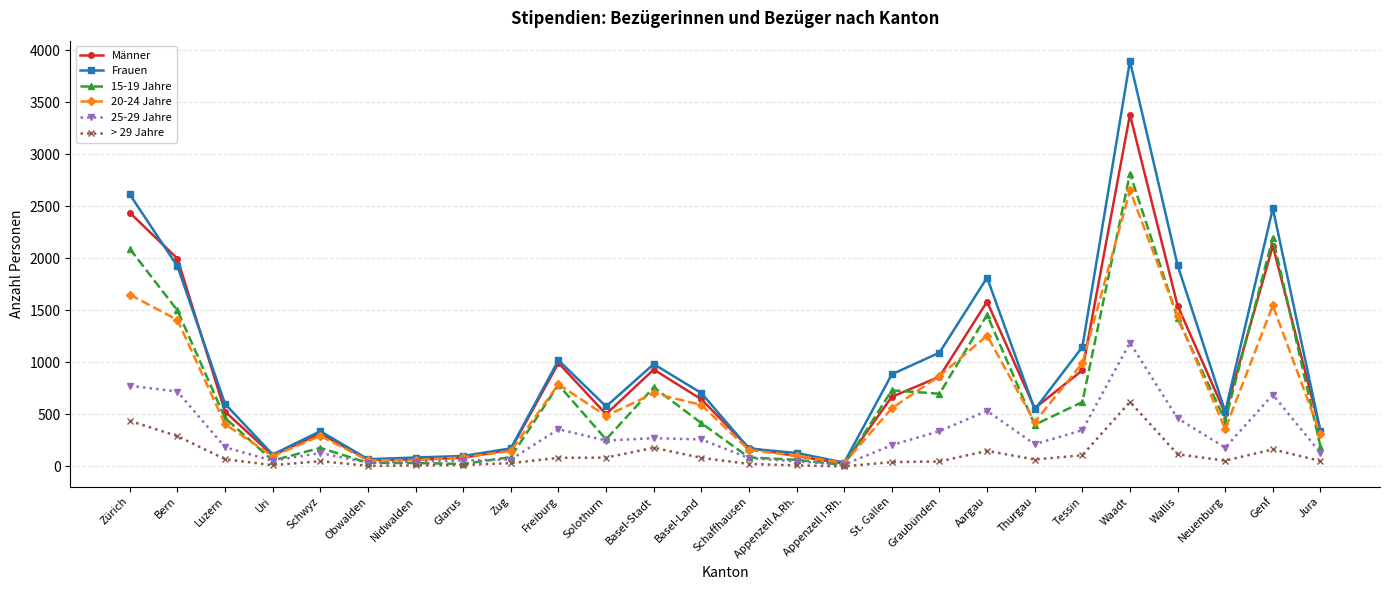

At which label is Männer closest to 1705?

Aargau